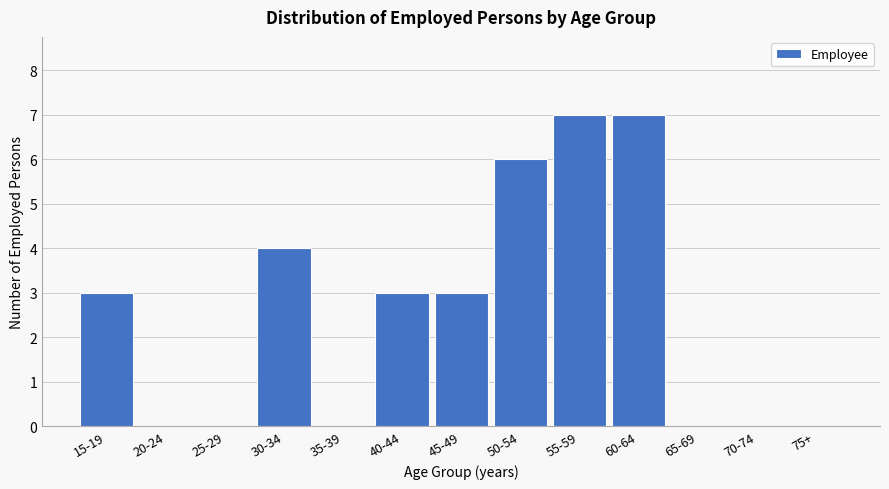

Reading right to left, extract all data points from this chart.

75+=0	70-74=0	65-69=0	60-64=7	55-59=7	50-54=6	45-49=3	40-44=3	35-39=0	30-34=4	25-29=0	20-24=0	15-19=3